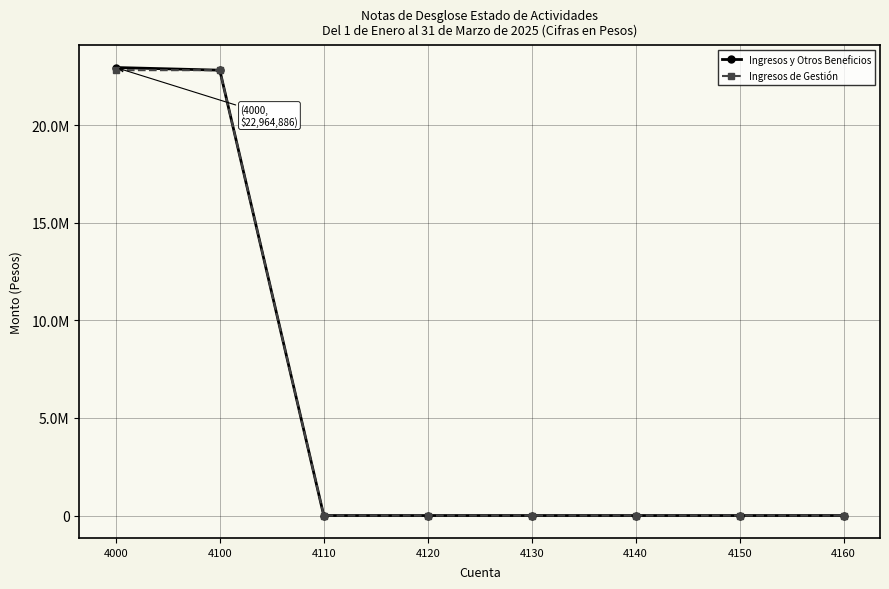

True or false: Ingresos y Otros Beneficios and Ingresos de Gestión intersect in this chart.

False